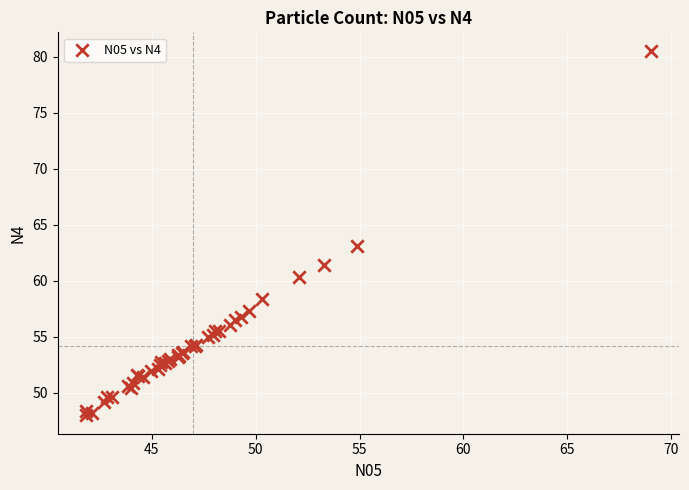

What Y value in the scatter plot is closest to 64?

63.1